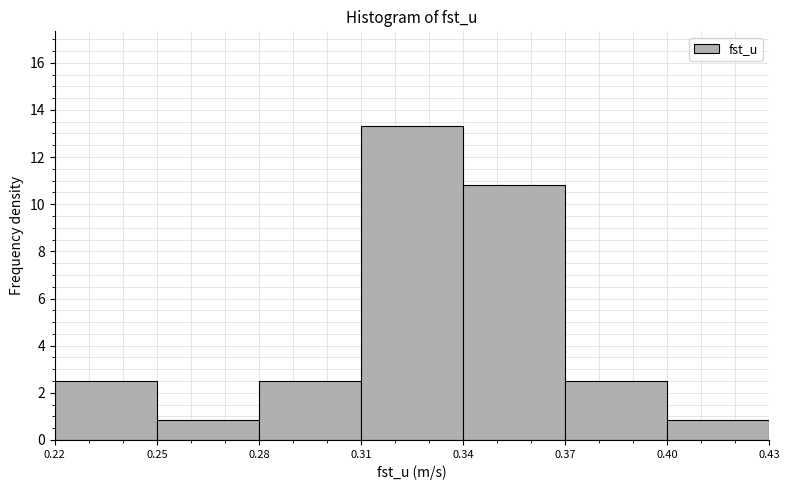

How tall is the bar that spans 0.22 to 0.25 on the x-axis? The values are not printed on the chart, so give them approximately, as read against the axis.

2.6